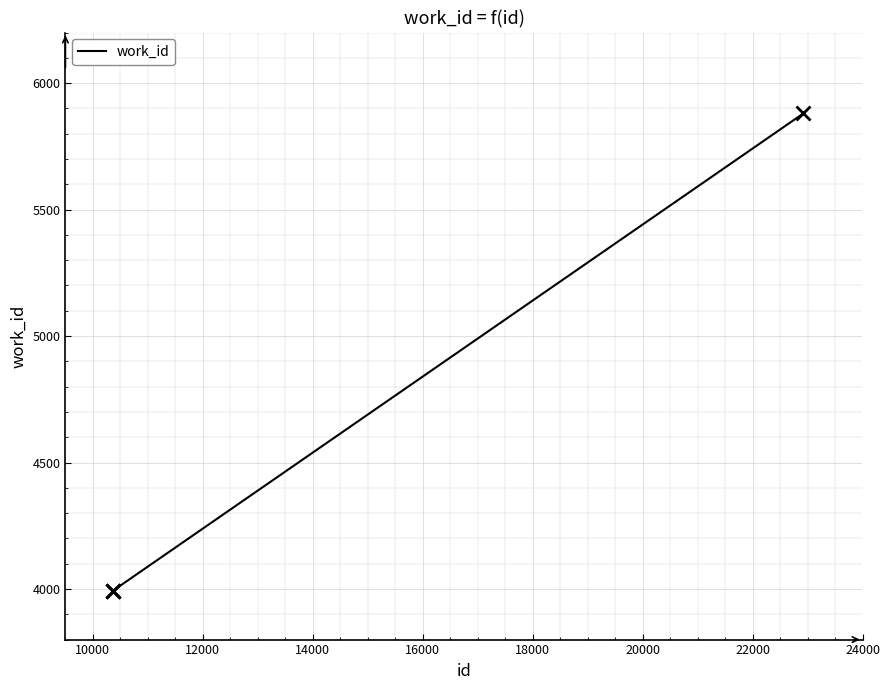

What is the minimum value shown in the chart?

3992